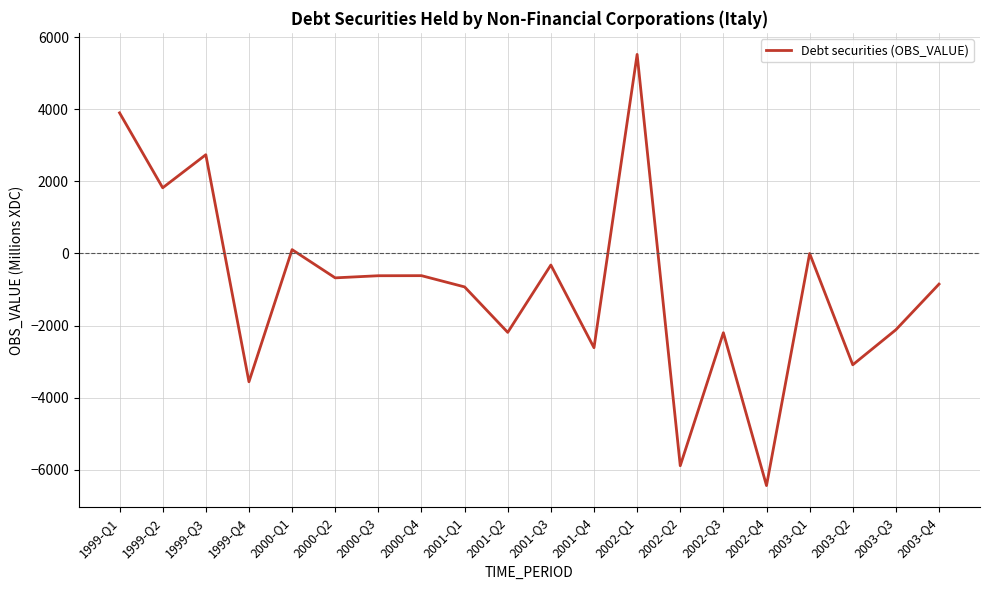

Where does the data first go above -678?

1999-Q1